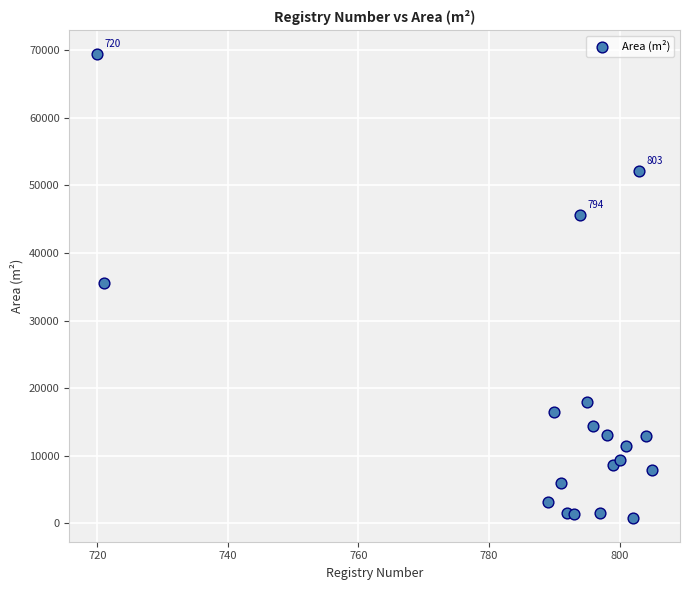

What is the range of X values (max minus min)?

85